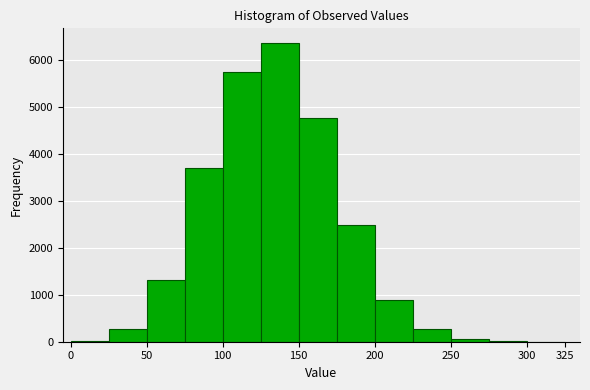

Which range on the x-axis has the tallest bar?

125 to 150